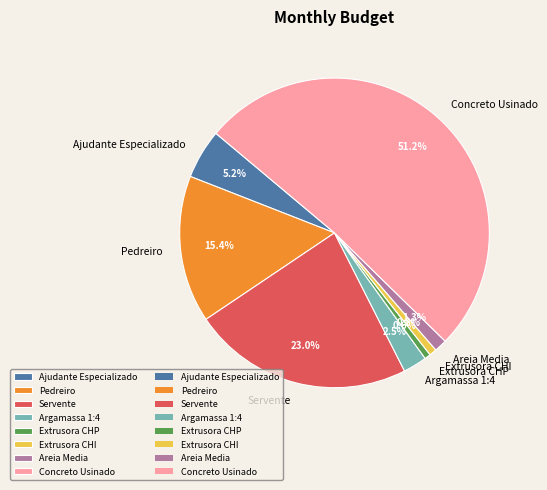

How much of the chart is everything except Areia Media?

98.7%